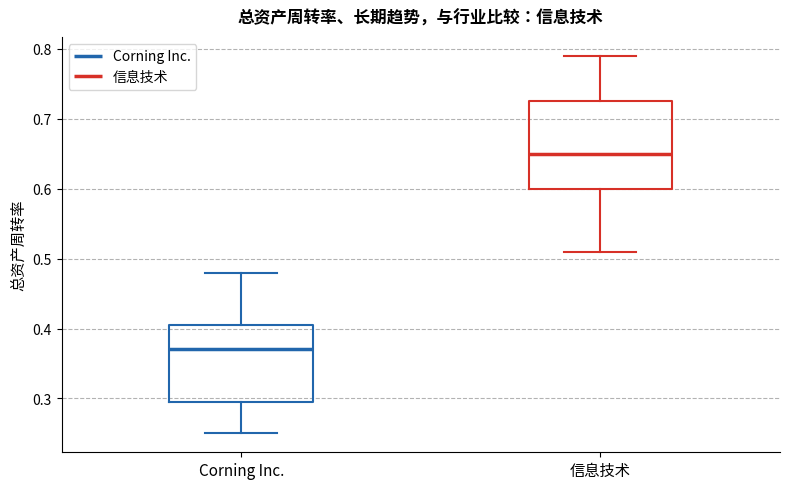

Comparing the boxes themselves (not the whiskers), which one is the tallest?

信息技术